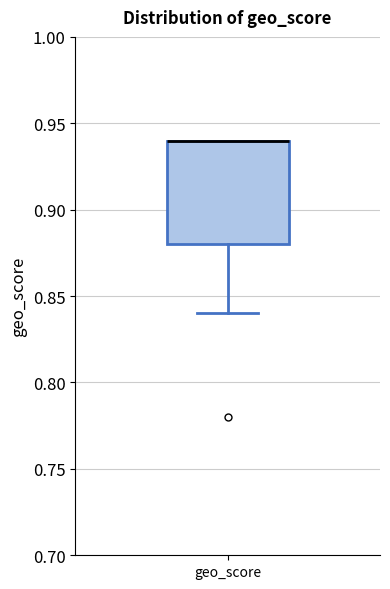

Read this box plot against the y-axis: the position of the median line, the range covered by the box, and the ends of both whiskers. The values are not printed on the chart, so give them approximately, as read against the axis.

median 0.94 (drawn on the box's upper edge), box 0.88 to 0.94, whiskers 0.84 to 0.94